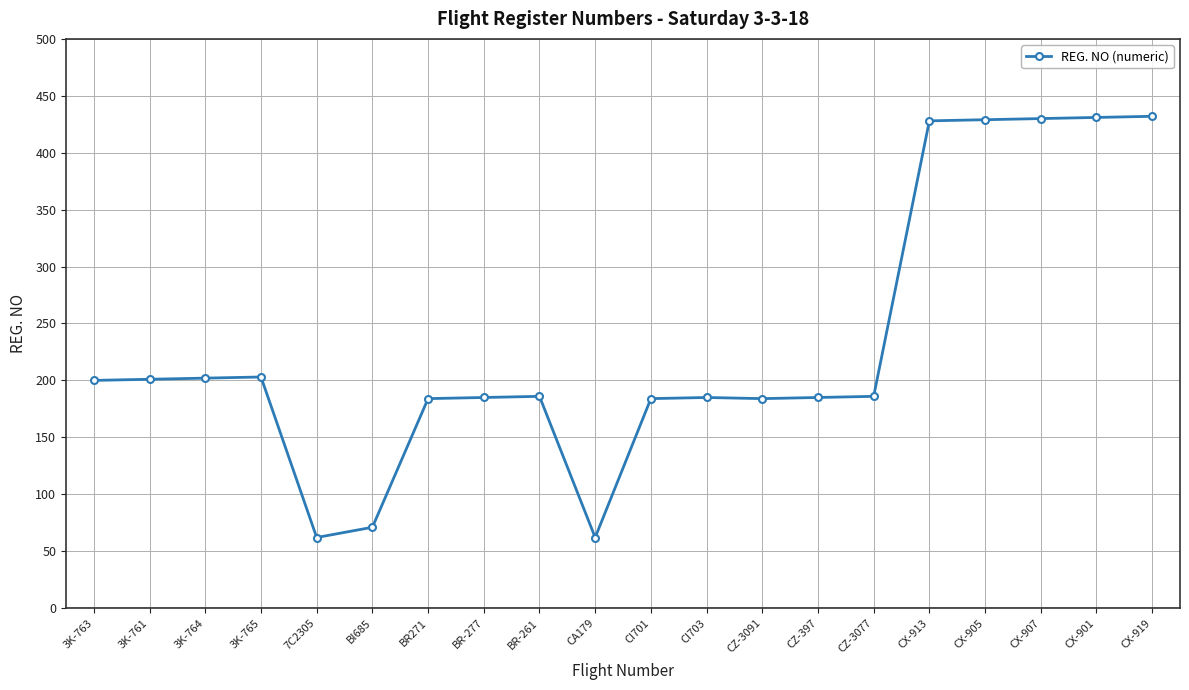

What is the minimum value shown in the chart?

62